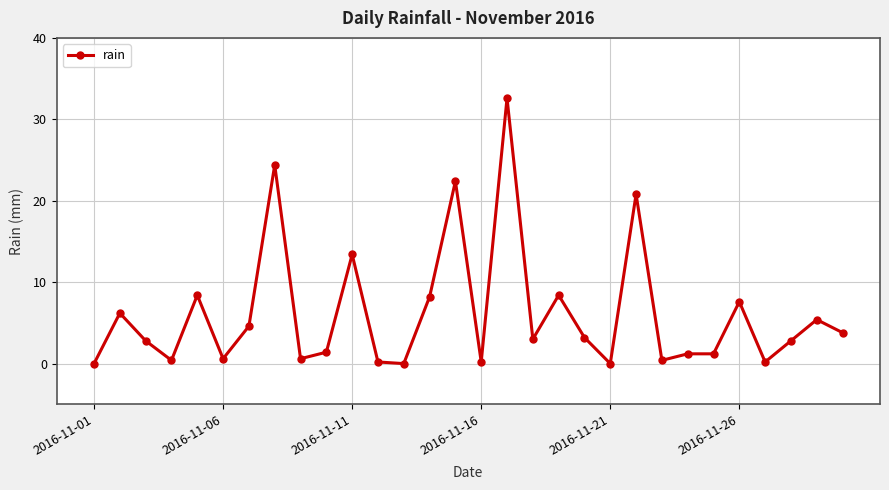

What is the greatest value displayed?

32.6